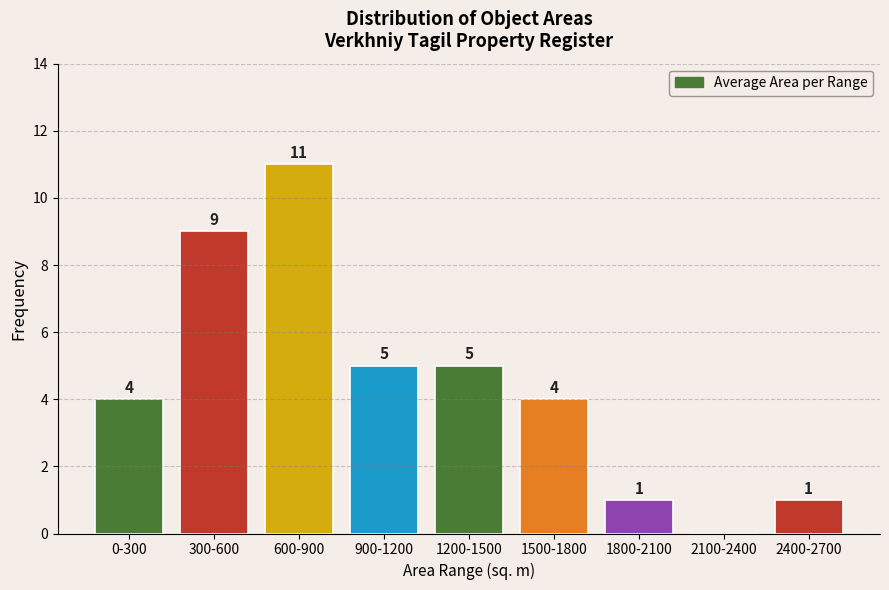

Reading right to left, list all the values displayed in this chart.

2400-2700=1	2100-2400=0	1800-2100=1	1500-1800=4	1200-1500=5	900-1200=5	600-900=11	300-600=9	0-300=4